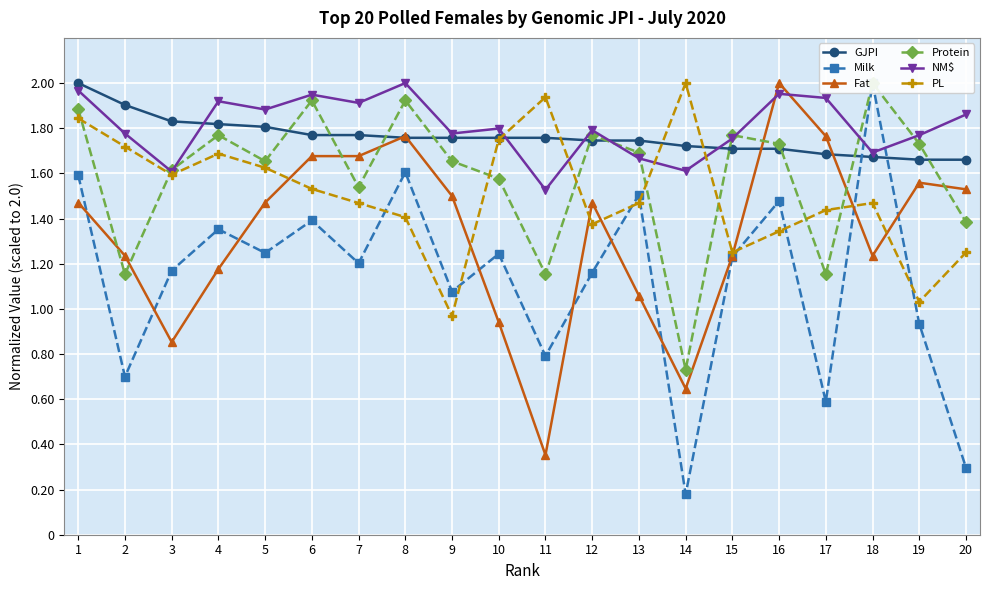

True or false: Protein has more than 0 interior local peaks.

True